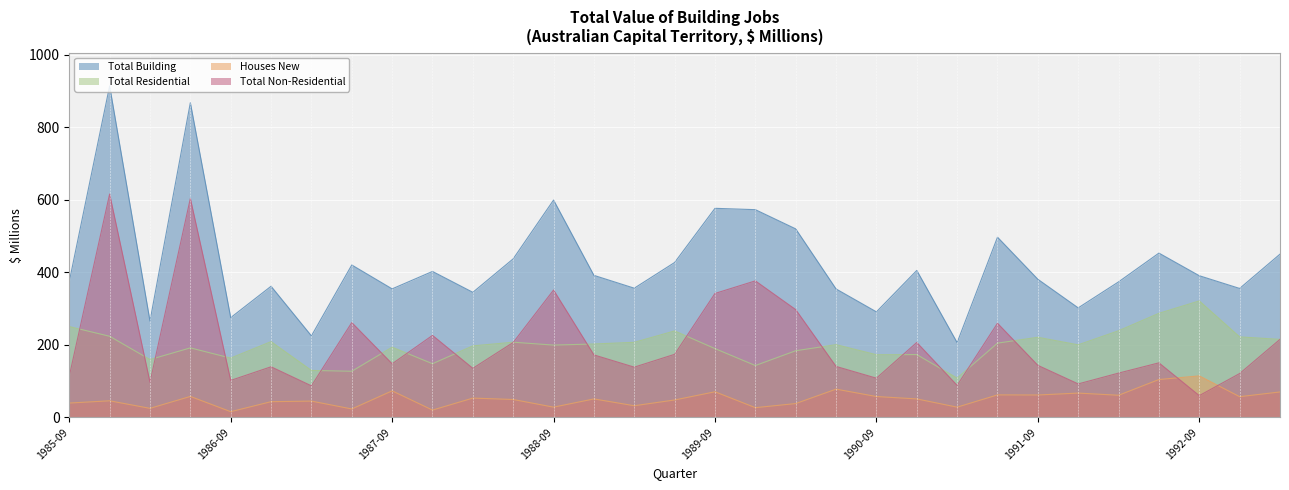

Rank the categories by Total Building value from lowest to highest.

1991-03, 1987-03, 1986-03, 1986-09, 1990-09, 1991-12, 1988-03, 1990-06, 1987-09, 1992-12, 1989-03, 1986-12, 1992-03, 1985-09, 1991-09, 1992-09, 1988-12, 1987-12, 1990-12, 1987-06, 1989-06, 1988-06, 1993-03, 1992-06, 1991-06, 1990-03, 1989-12, 1989-09, 1988-09, 1986-06, 1985-12